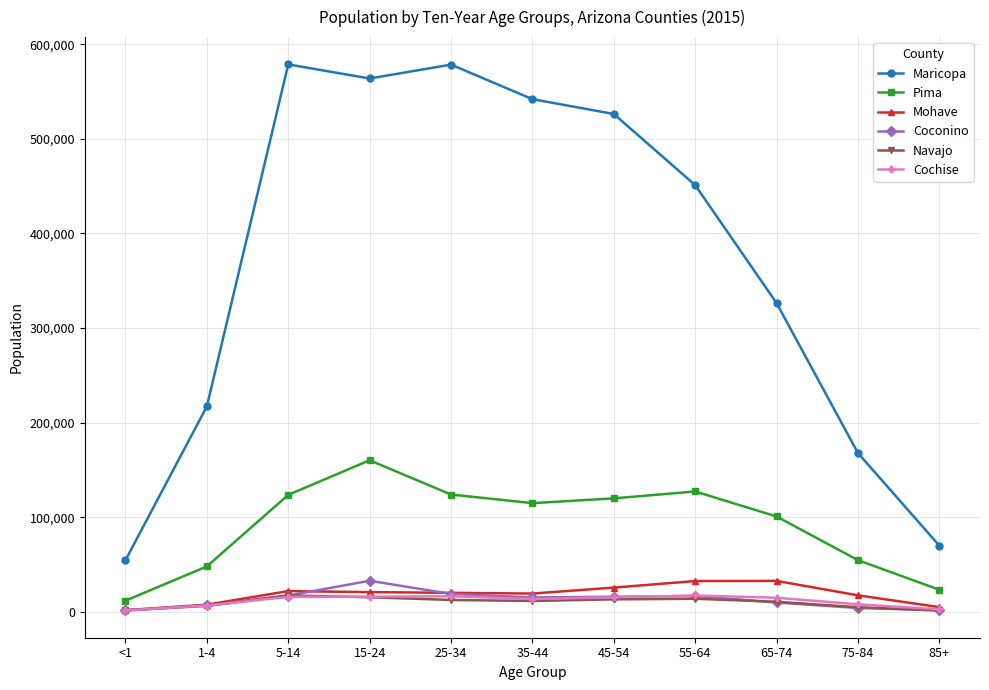

How many lines are shown in the chart?

6